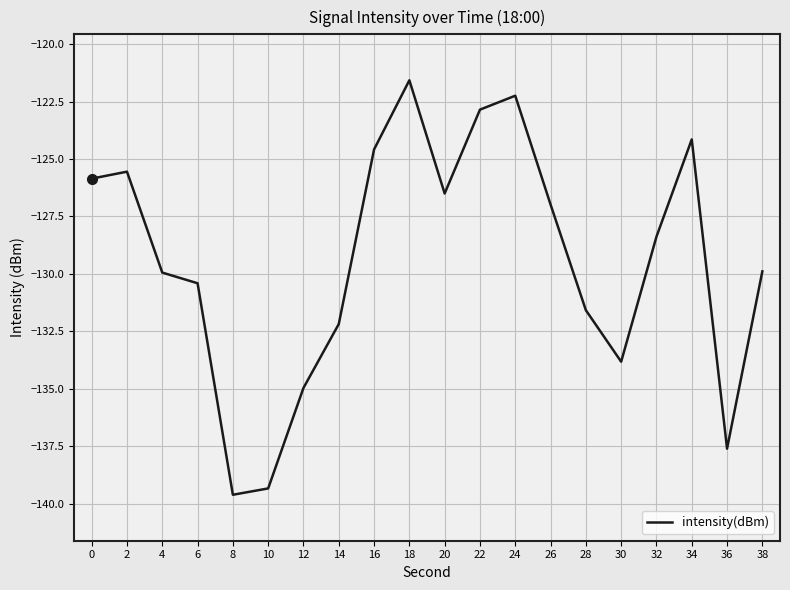

What is the difference between the maximum and minimum values?

18.0